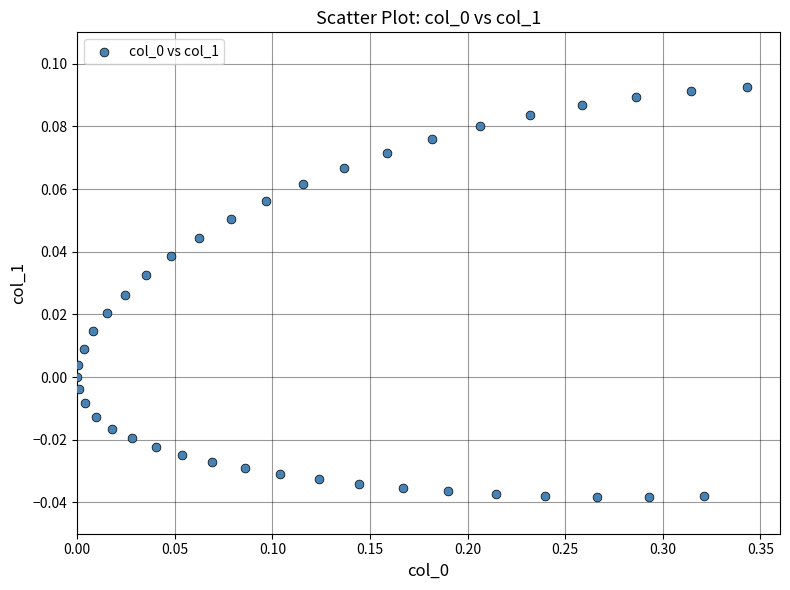

What is the range of X values (max minus min)?

0.3